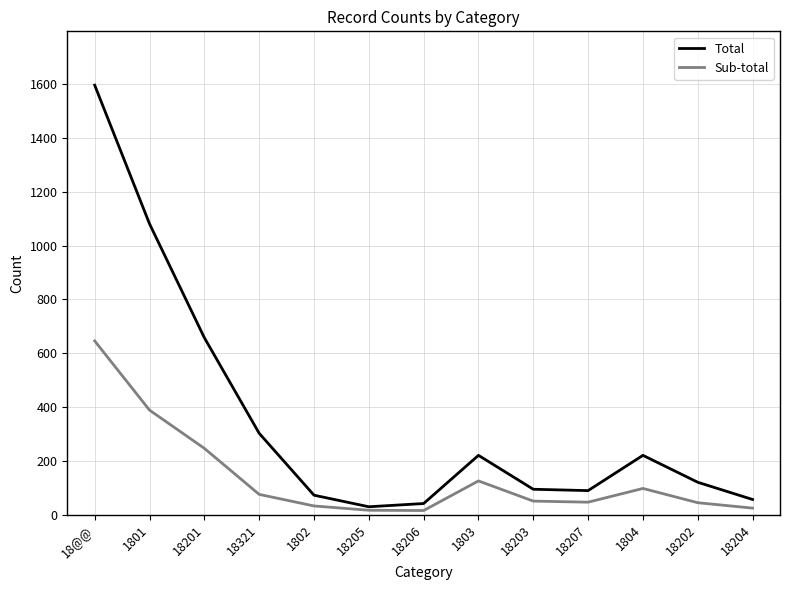

At which category does Sub-total reach its first local peak?

1803